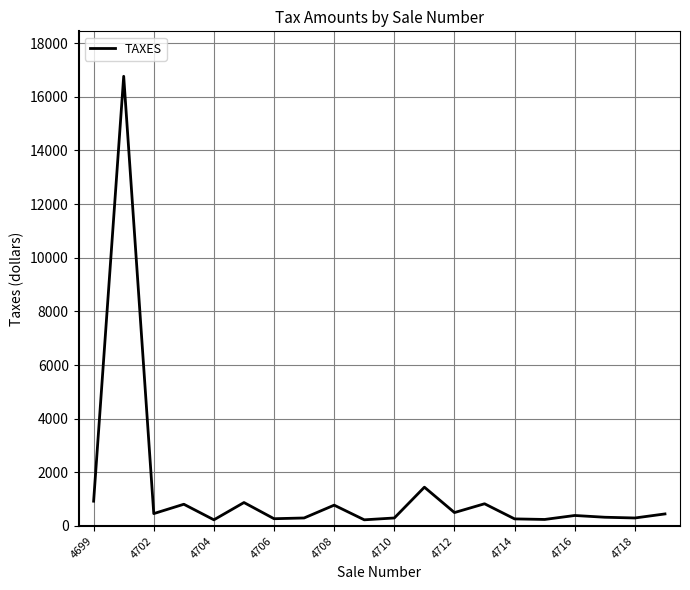

What is the difference between the maximum and minimum values?

16533.5